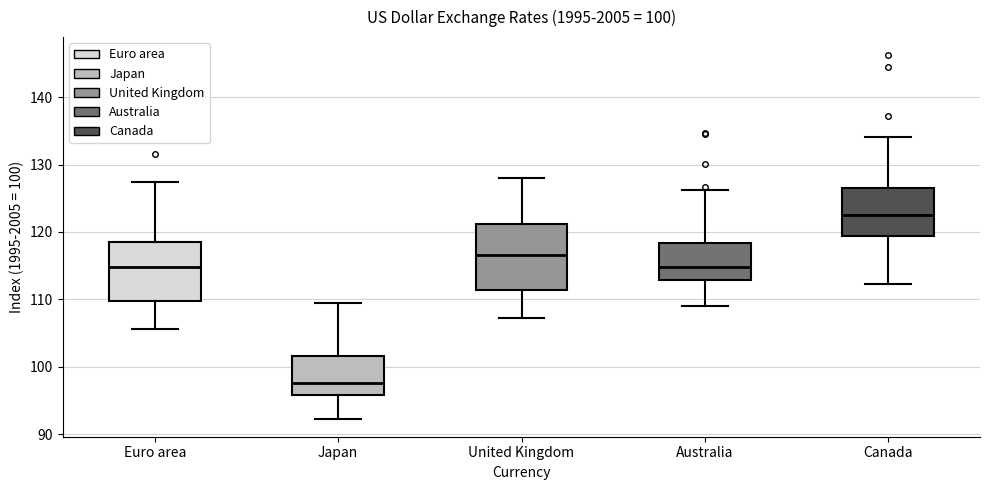

Comparing the boxes themselves (not the whiskers), which one is the tallest?

United Kingdom